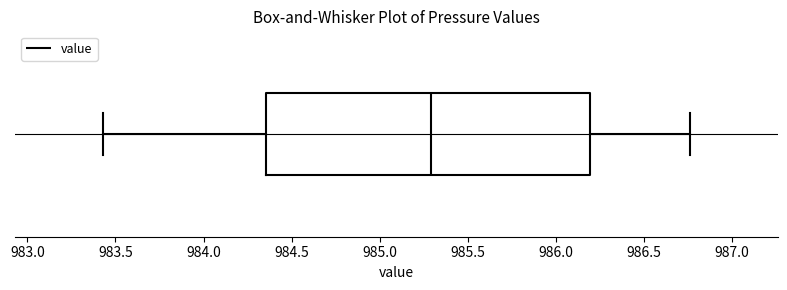

Read this box plot against the x-axis: the position of the median line, the range covered by the box, and the ends of both whiskers. The values are not printed on the chart, so give them approximately, as read against the axis.

median 985.30, box 984.35 to 986.20, whiskers 983.45 to 986.75